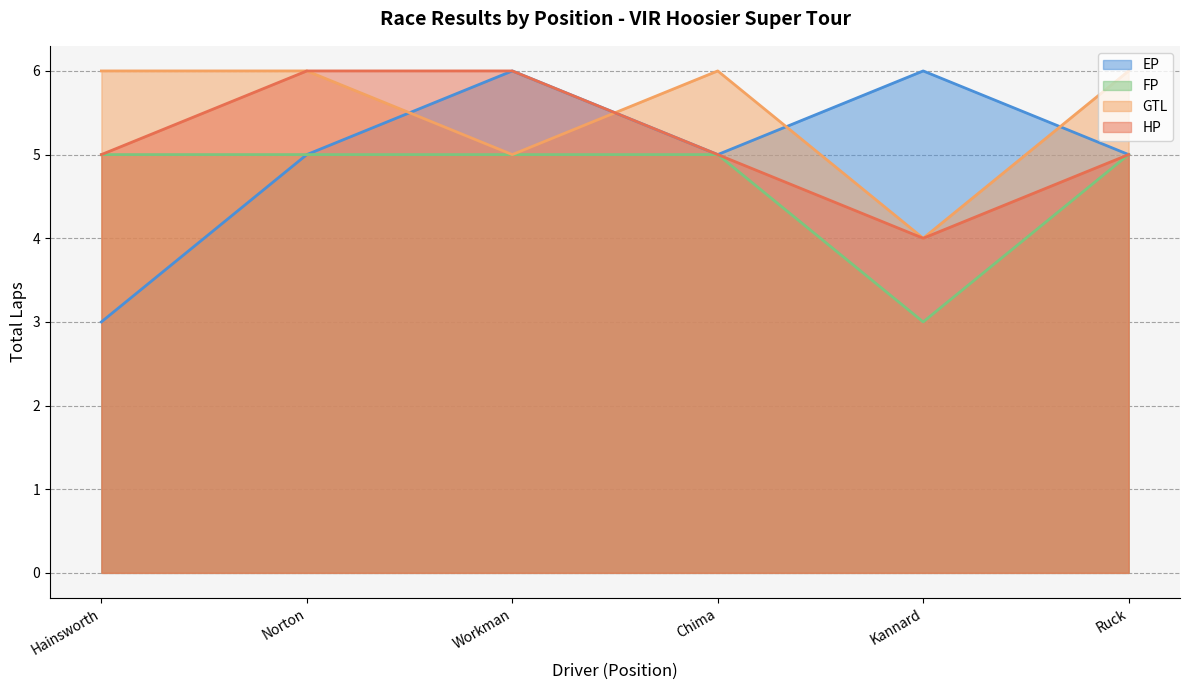

Reading left to right, what are all the values shown in this chart?

EP: Hainsworth=3	Norton=5	Workman=6	Chima=5	Kannard=6	Ruck=5
FP: Hainsworth=5	Norton=5	Workman=5	Chima=5	Kannard=3	Ruck=5
GTL: Hainsworth=6	Norton=6	Workman=5	Chima=6	Kannard=4	Ruck=6
HP: Hainsworth=5	Norton=6	Workman=6	Chima=5	Kannard=4	Ruck=5